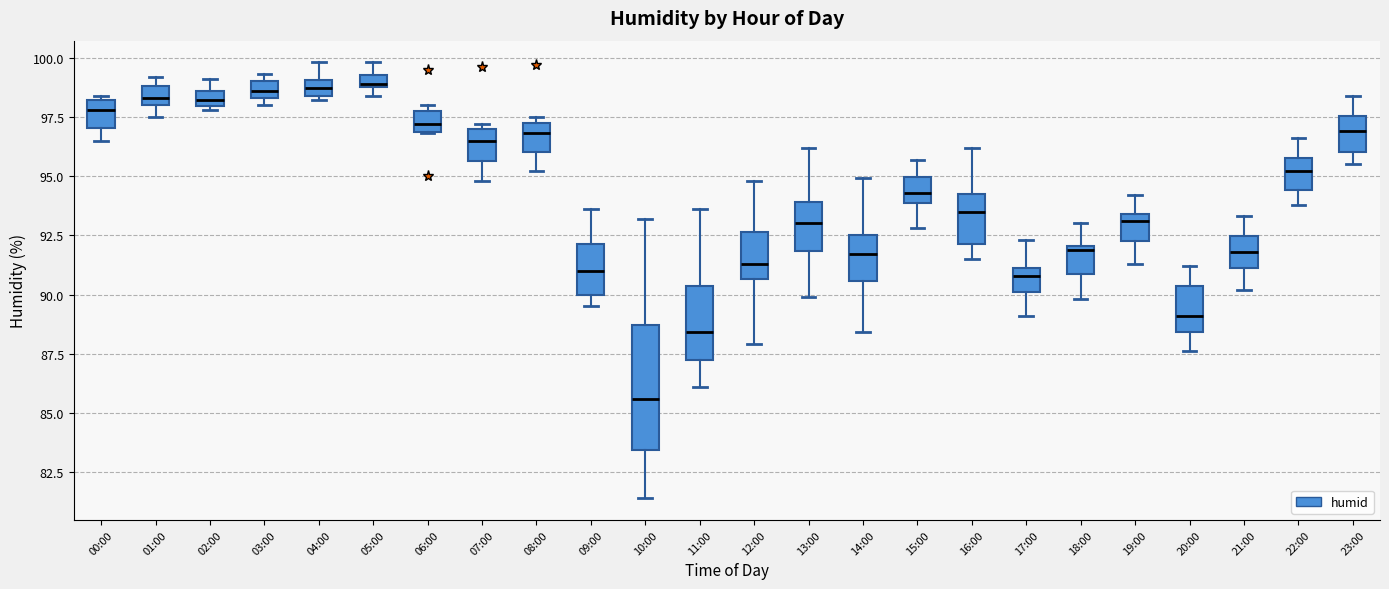

Which box is the tallest, from its lower edge to its upper edge?

10:00